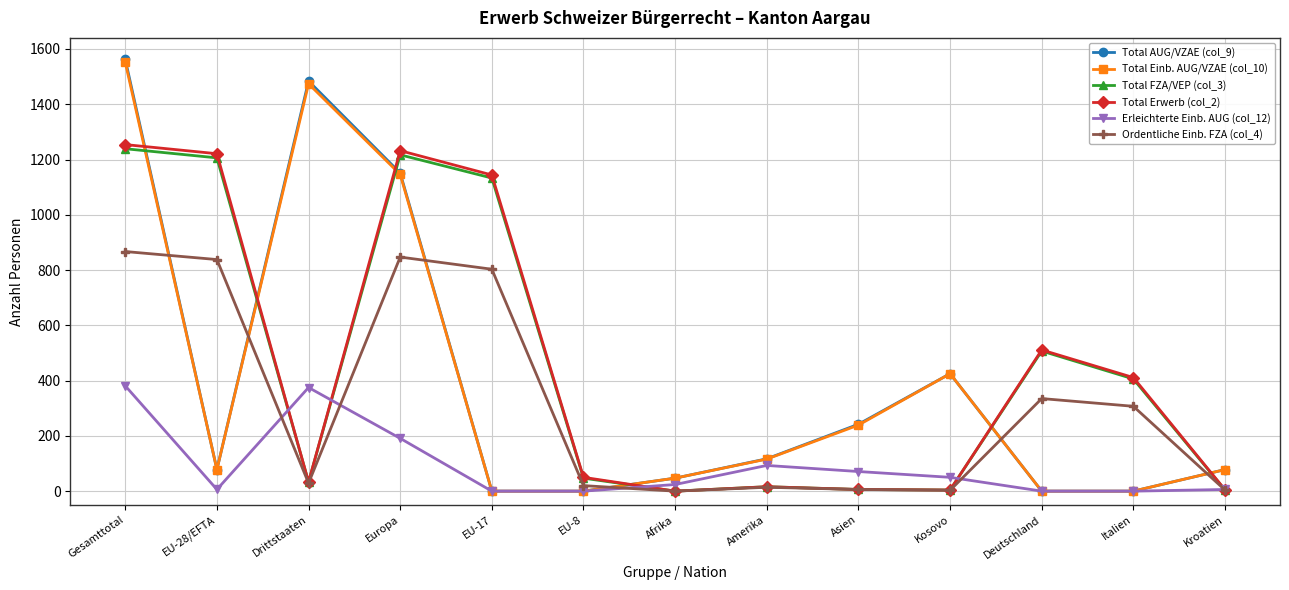

The value of Total Einb. AUG/VZAE (col_10) at Europa is 289. True or false?

False